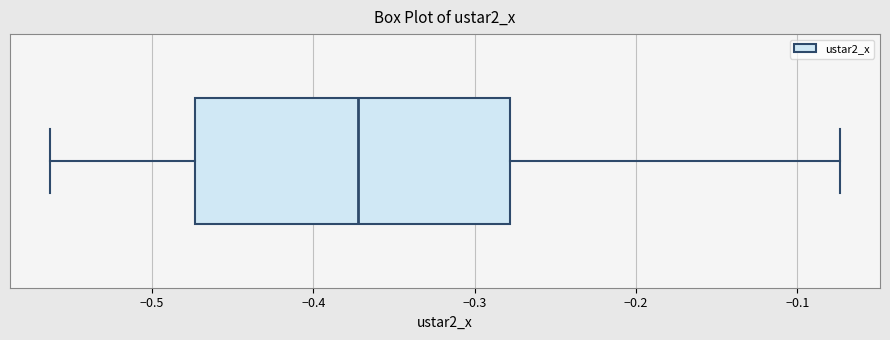

Where does the right whisker of the box end on the x-axis? The values are not printed on the chart, so give them approximately, as read against the axis.

-0.07